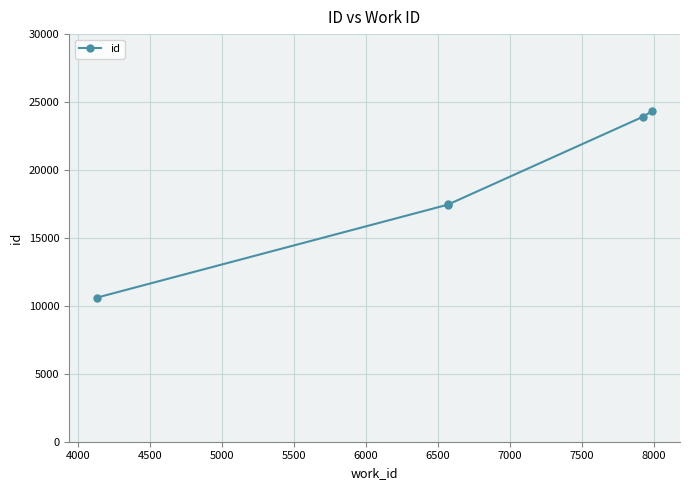

What is the maximum value shown in the chart?

24335